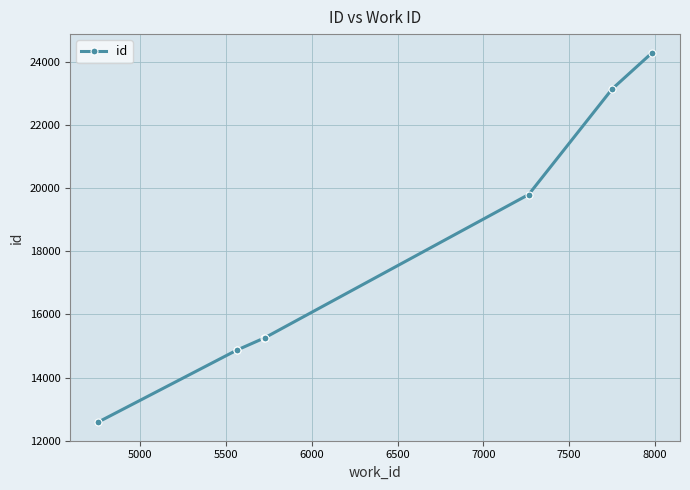

What is the smallest value displayed?

12584